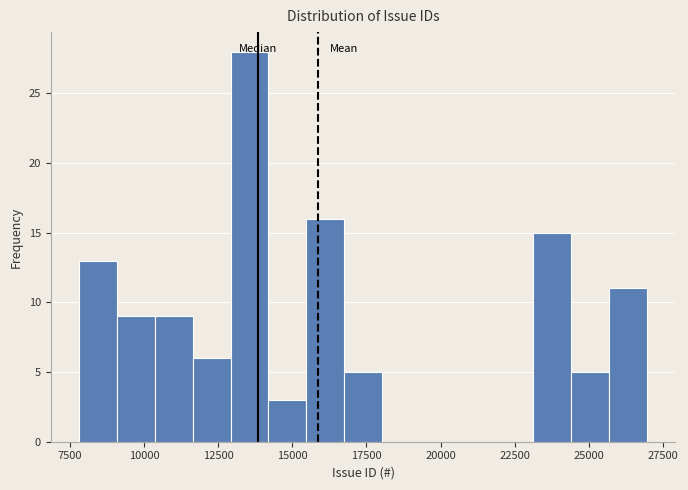

Around what value on the x-axis is the tallest bar? Give the approximate position of its centre, as read against the axis.

13500